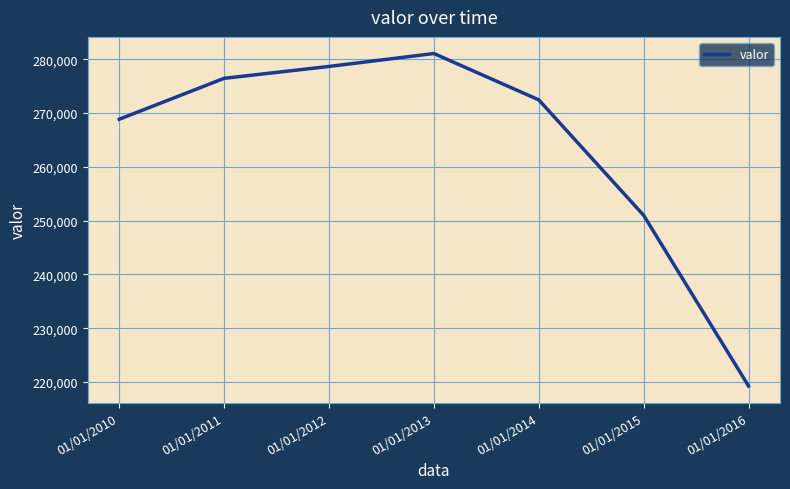

Rank the categories by value from lowest to highest.

01/01/2016, 01/01/2015, 01/01/2010, 01/01/2014, 01/01/2011, 01/01/2012, 01/01/2013